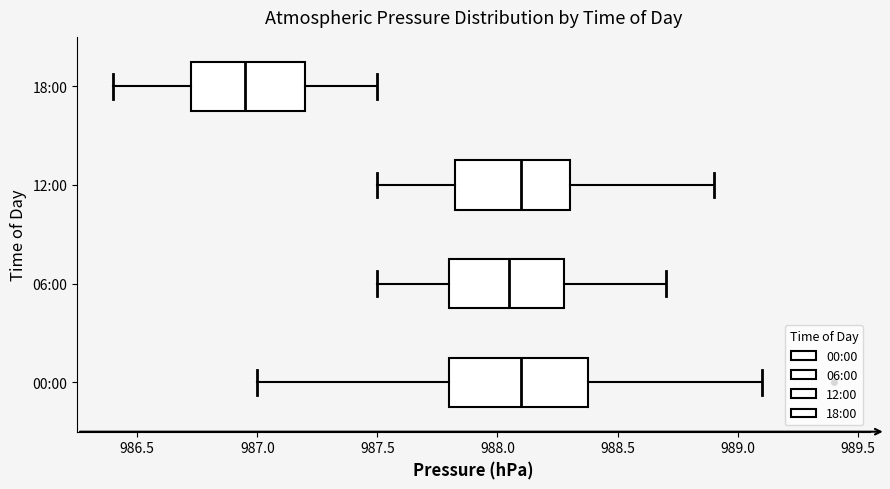

Where does the left whisker of the box for 06:00 end on the x-axis? The values are not printed on the chart, so give them approximately, as read against the axis.

987.50